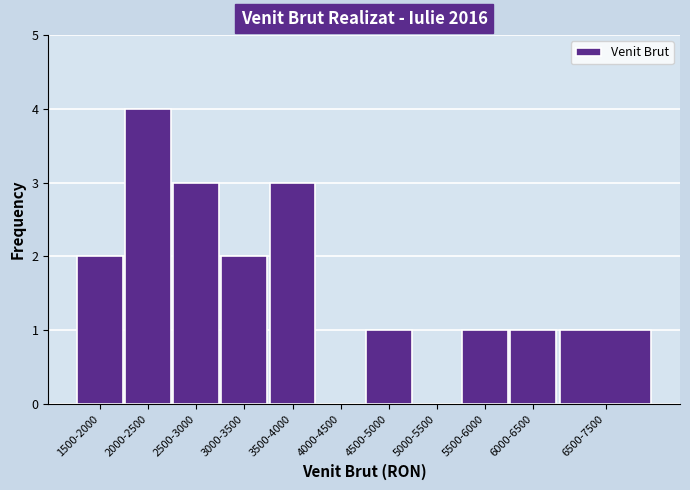

Reading left to right, extract all data points from this chart.

1500-2000=2	2000-2500=4	2500-3000=3	3000-3500=2	3500-4000=3	4000-4500=0	4500-5000=1	5000-5500=0	5500-6000=1	6000-6500=1	6500-7500=1